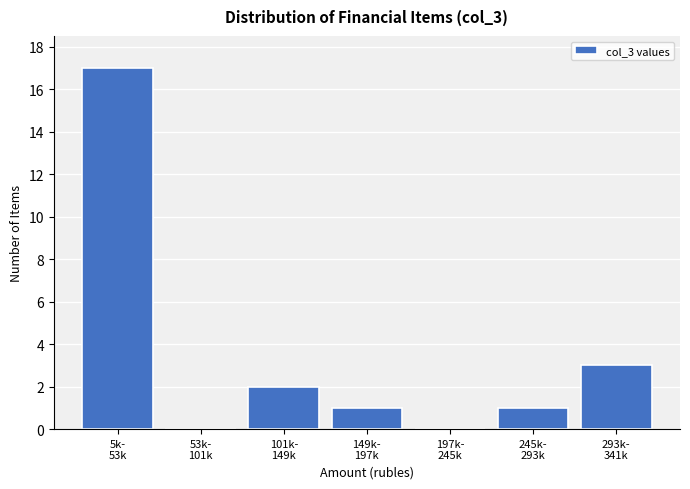

What is the greatest value displayed?

17